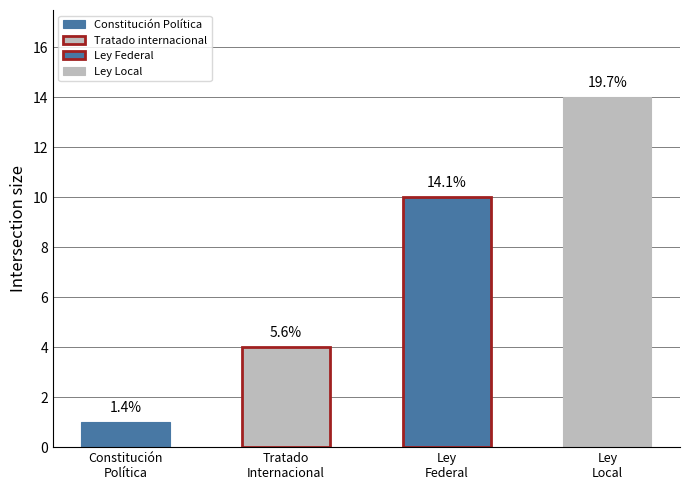

The chart shows a value of 10 at Ley Federal. True or false?

True